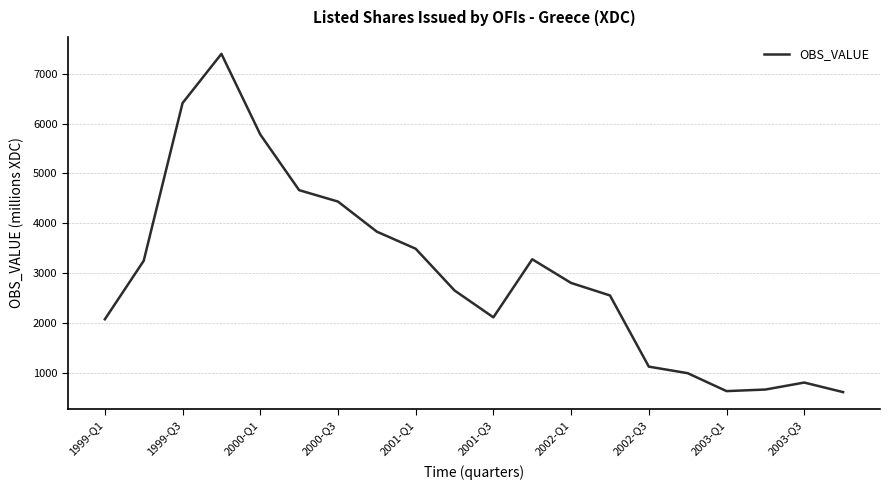

What is the difference between the maximum and minimum values?

6781.9